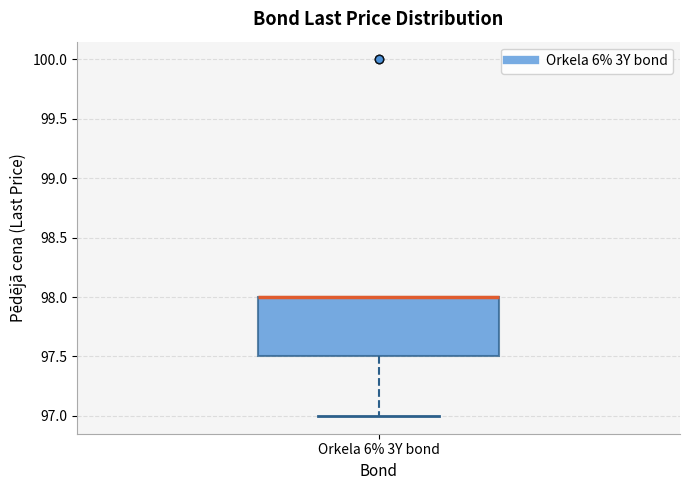

Where is the upper edge of the box for Orkela 6% 3Y bond on the y-axis? The values are not printed on the chart, so give them approximately, as read against the axis.

98.0